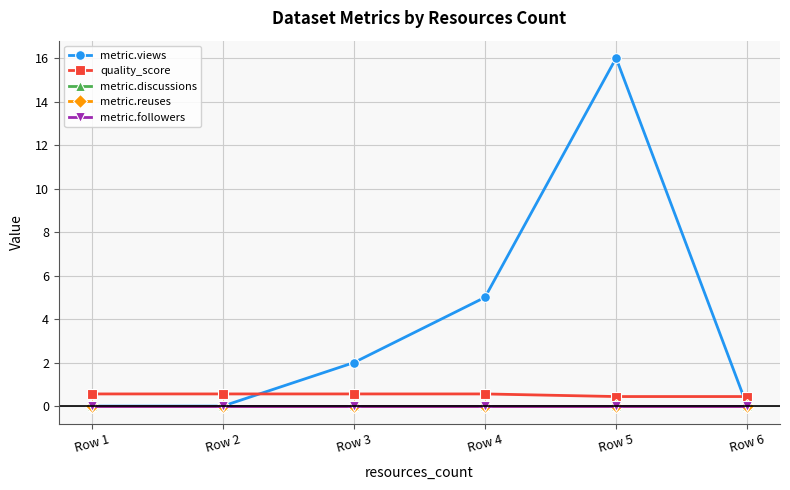

Does the chart have visible grid lines?

Yes